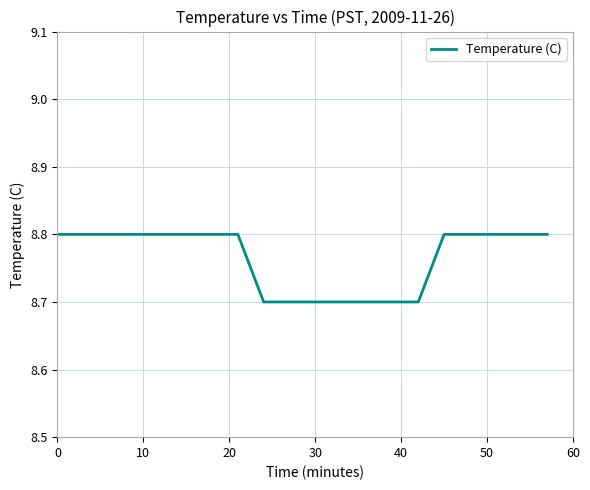

What is the smallest value displayed?

8.7